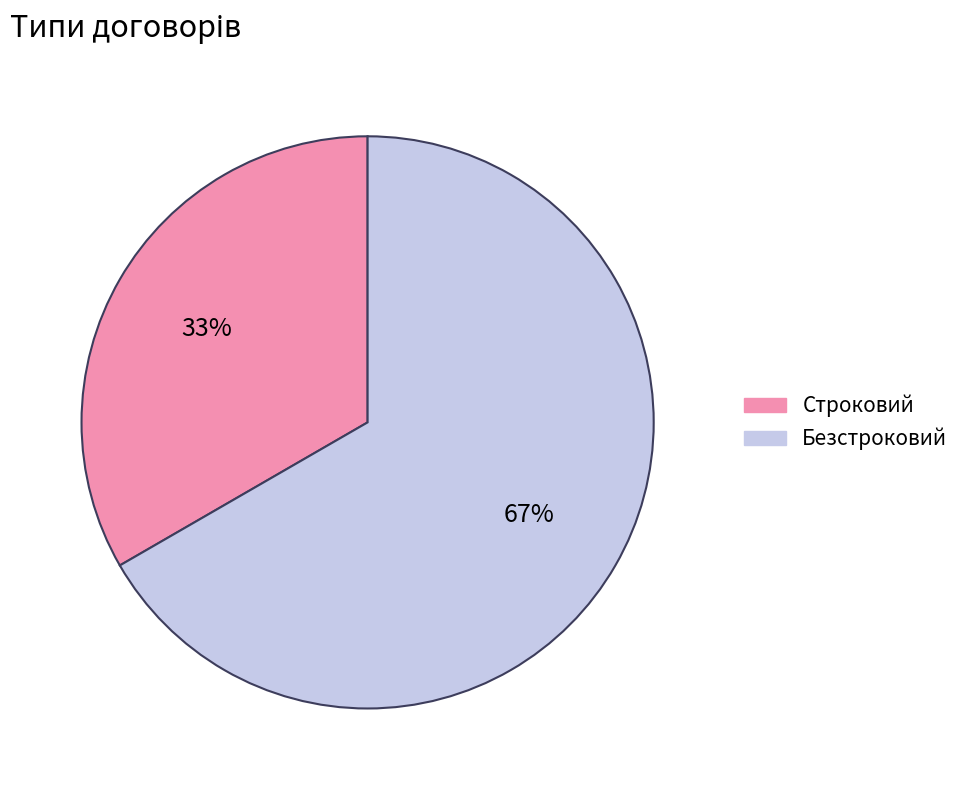

Between Строковий and Безстроковий, which is larger?

Безстроковий